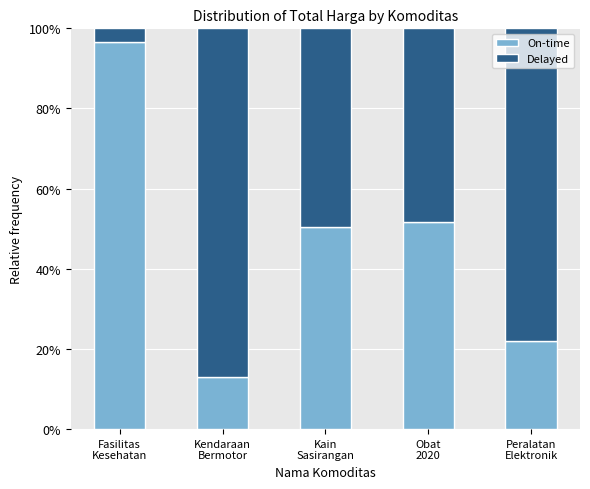

What is the difference between the maximum and second lowest values in the On-time series?

74.6